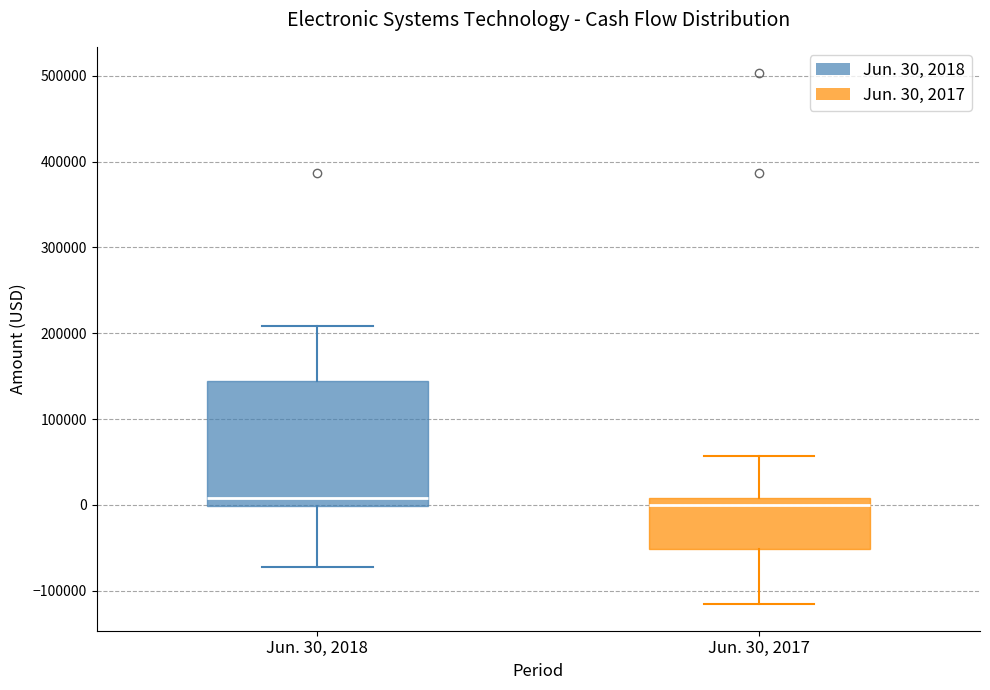

Which box is the tallest, from its lower edge to its upper edge?

Jun. 30, 2018